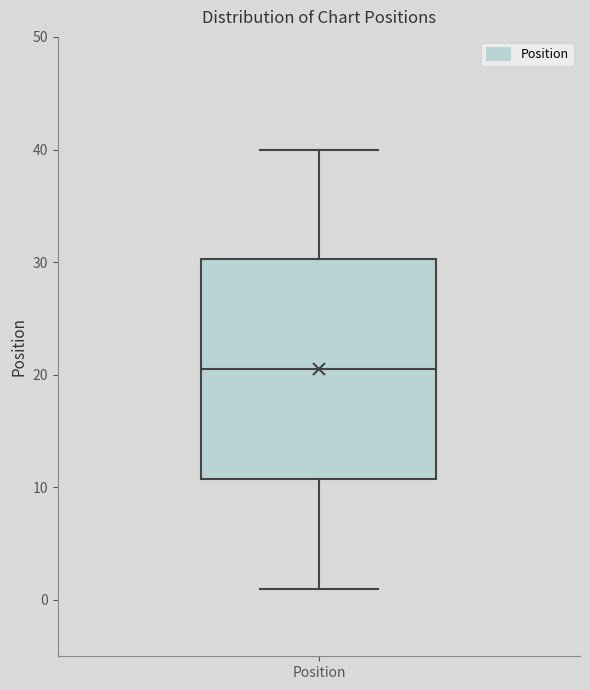

Read this box plot against the y-axis: the position of the median line, the range covered by the box, and the ends of both whiskers. The values are not printed on the chart, so give them approximately, as read against the axis.

median 21, box 11 to 30, whiskers 1 to 40